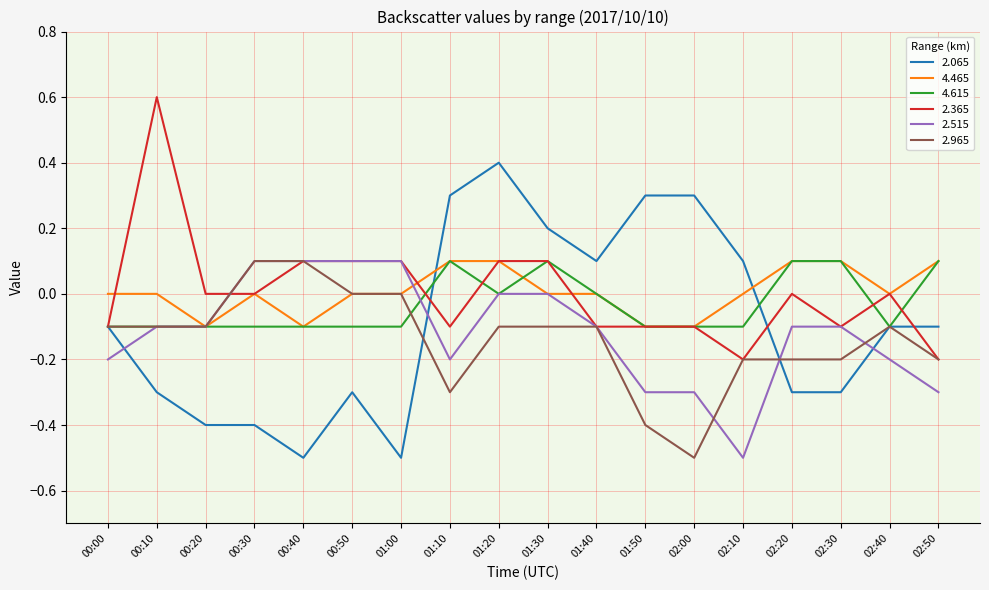

At which category is the sum across all series the highest?

01:20